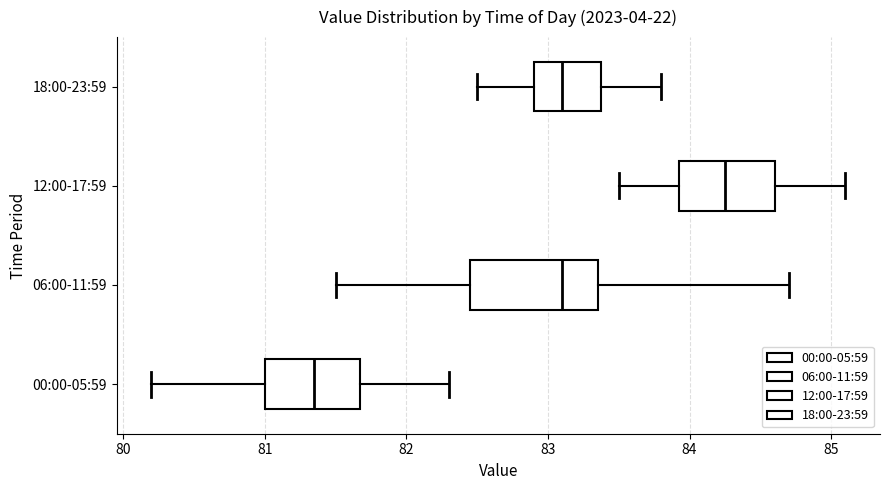

Where does the left whisker of the box for 12:00-17:59 end on the x-axis? The values are not printed on the chart, so give them approximately, as read against the axis.

83.5